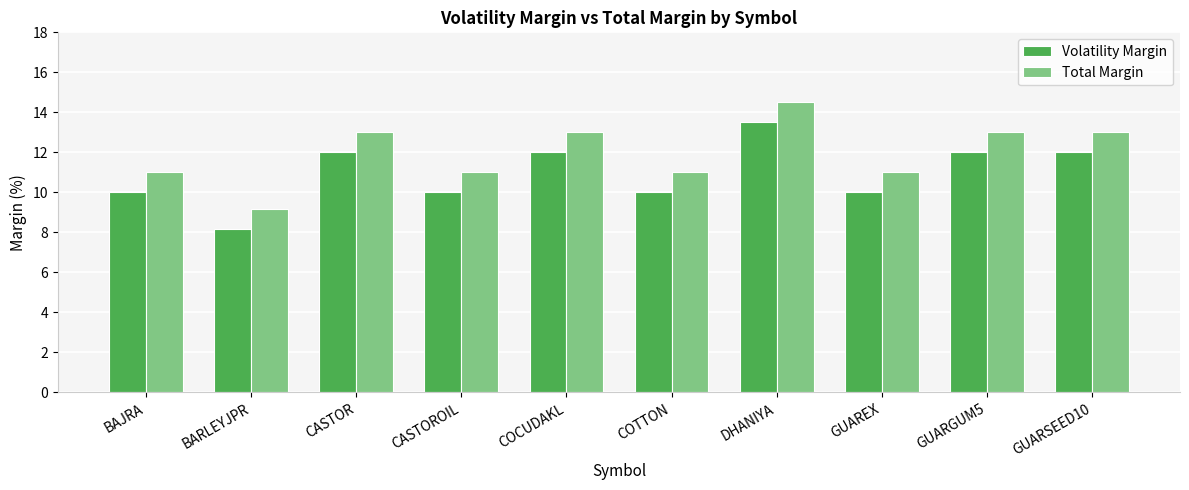

True or false: Total Margin has a value of 18.2 at COCUDAKL.

False